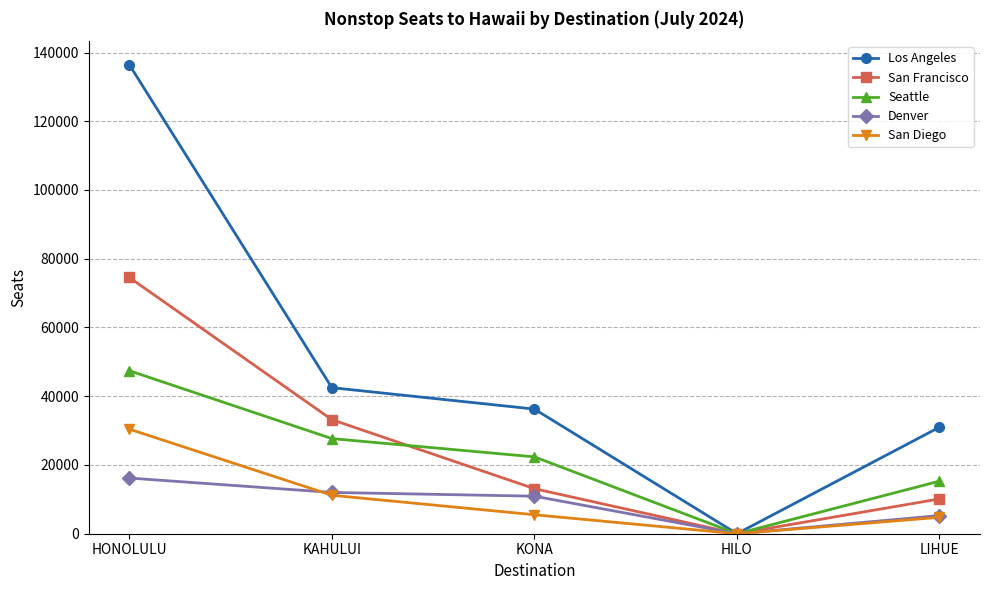

The Denver series shows 10920 at KONA. True or false?

True